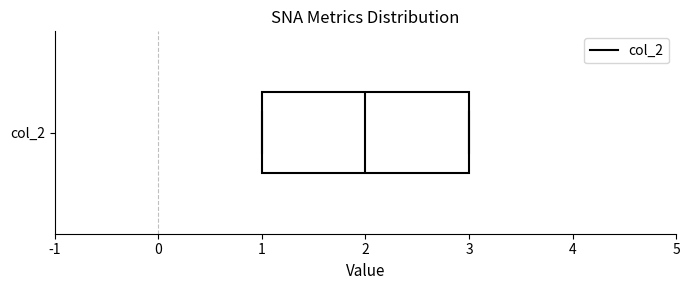

Read this box plot against the x-axis: the position of the median line, the range covered by the box, and the ends of both whiskers. The values are not printed on the chart, so give them approximately, as read against the axis.

median 2, box 1 to 3, whiskers 1 to 3